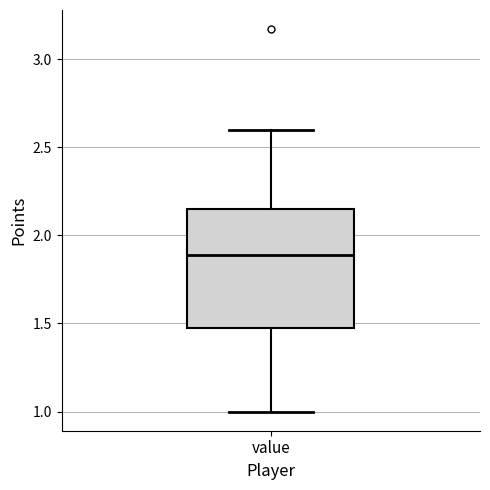

Where is the upper edge of the box for value on the y-axis? The values are not printed on the chart, so give them approximately, as read against the axis.

2.15